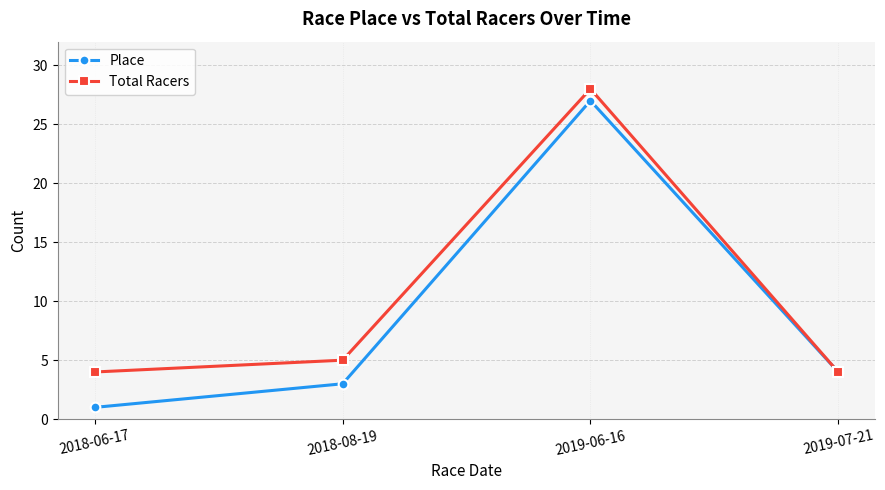

Which category has the lowest value across all series?

2018-06-17